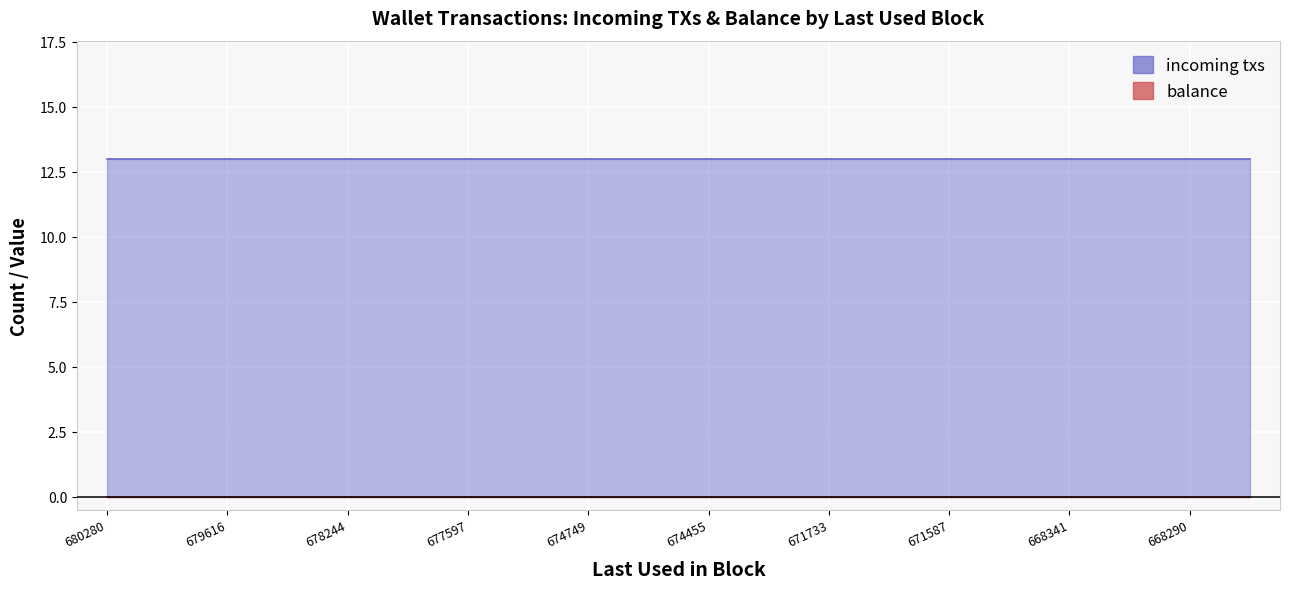

How many lines are shown in the chart?

2